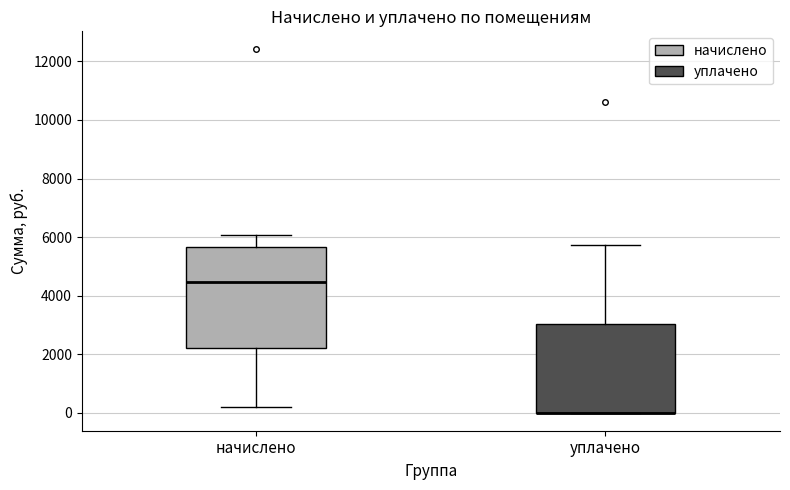

Reading left to right, transcribe this box plot: for each box, give where its median line is, the range the box spans, and where its two whiskers end, as read against the y-axis. The values are not printed on the chart, so give them approximately, as read against the axis.

начислено: median 4400, box 2200 to 5600, whiskers 200 to 6000
уплачено: median 0 (drawn on the box's lower edge), box 0 to 3000, whiskers 0 to 5800